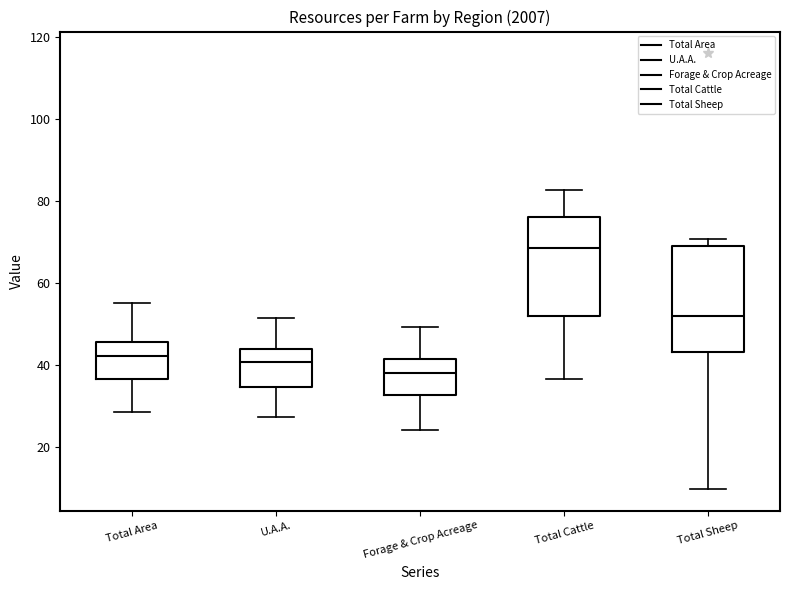

Which box has the highest median line?

Total Cattle